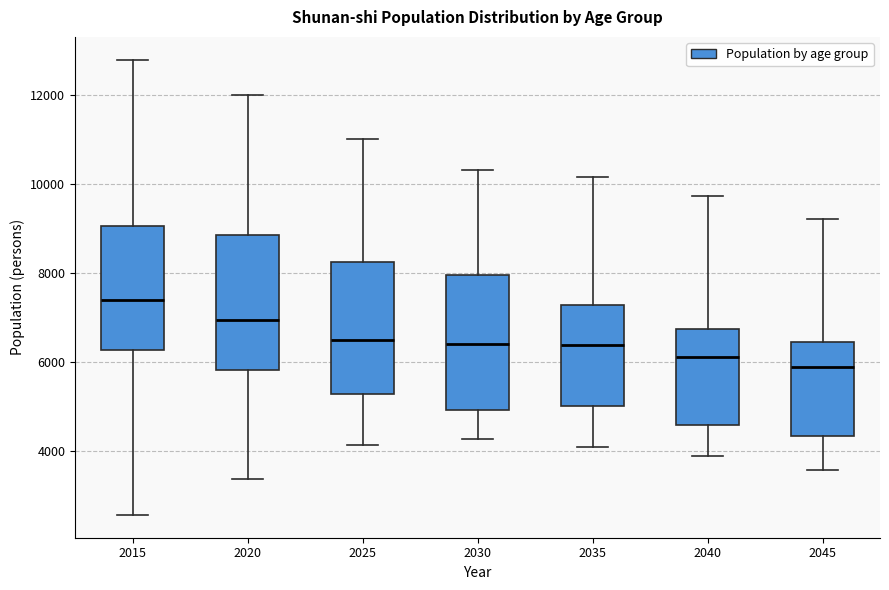

Where does the median line of the box at x = 2045 sit on the y-axis? The values are not printed on the chart, so give them approximately, as read against the axis.

5800